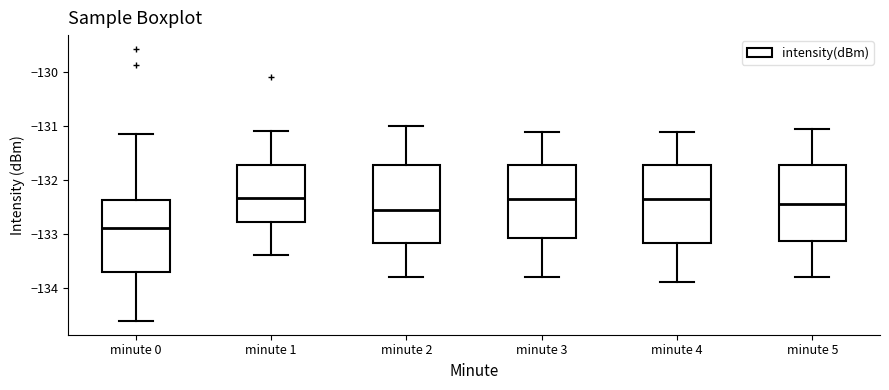

Which box has the lowest median line?

minute 0